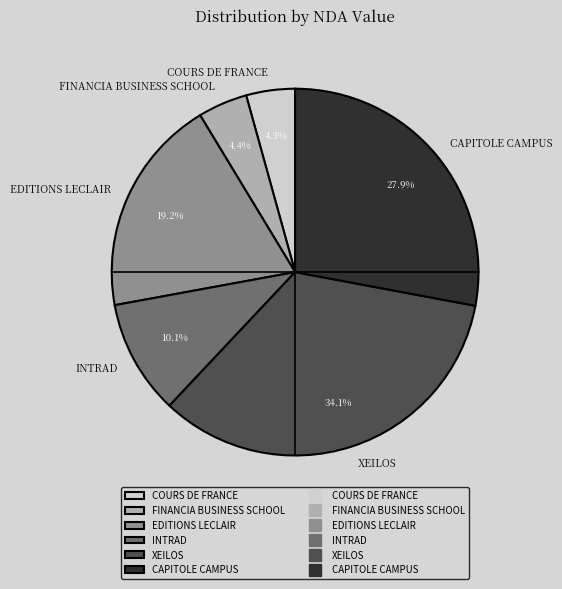

Between COURS DE FRANCE and CAPITOLE CAMPUS, which is larger?

CAPITOLE CAMPUS